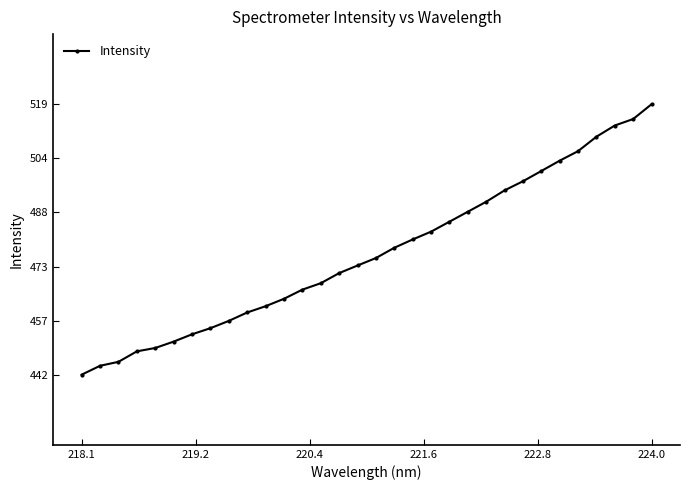

How many data points does each series have?

32